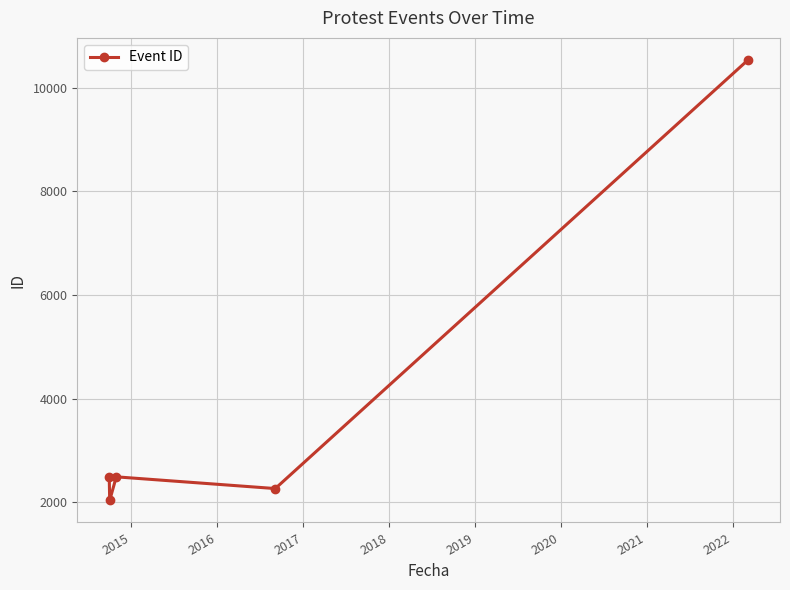

How many interior local valleys (lower than both neighbors) does the data have?

2